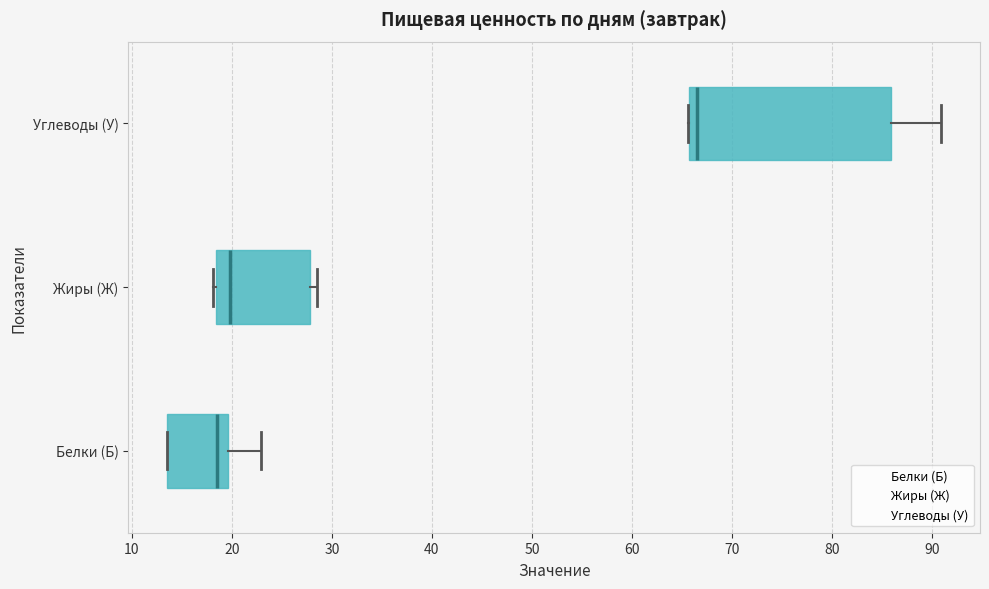

Reading bottom to top, transcribe this box plot: for each box, give where its median line is, the range the box spans, and where its two whiskers end, as read against the x-axis. The values are not printed on the chart, so give them approximately, as read against the axis.

Белки (Б): median 19, box 14 to 20, whiskers 14 to 23
Жиры (Ж): median 20, box 18 to 28, whiskers 18 (just left of the box's left edge) to 29
Углеводы (У): median 66 (just right of the box's left edge), box 66 to 86, whiskers 66 to 91